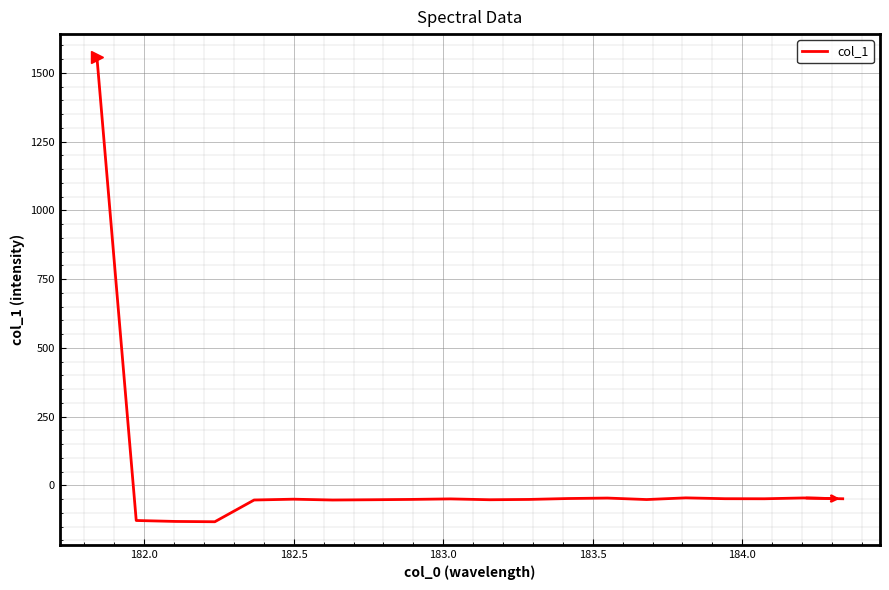

What is the minimum value shown in the chart?

-132.5